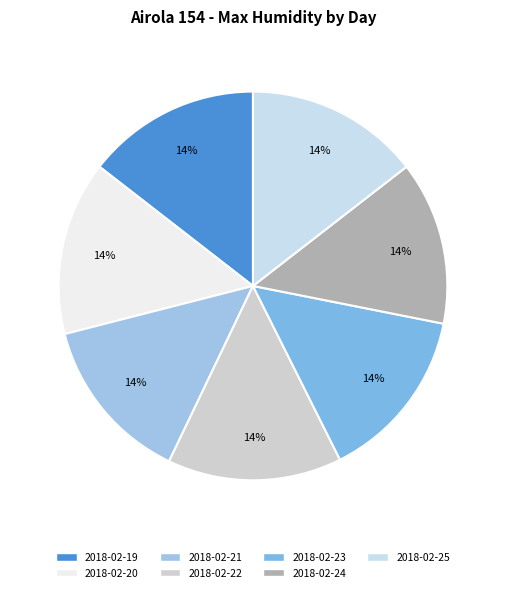

What is the ratio of the value at 2018-02-23 to the value at 2018-02-21?

1.0